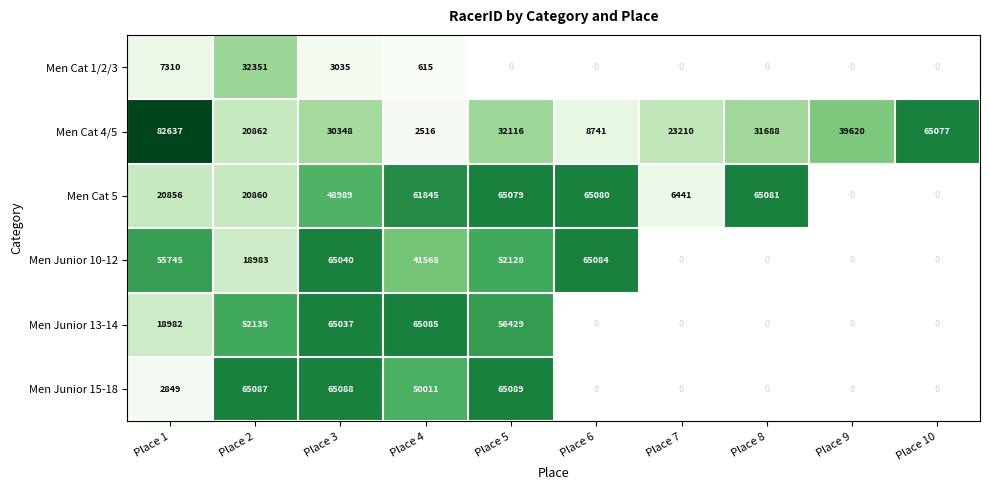

What is the spread (max minus min) of values at Place 2?

46104